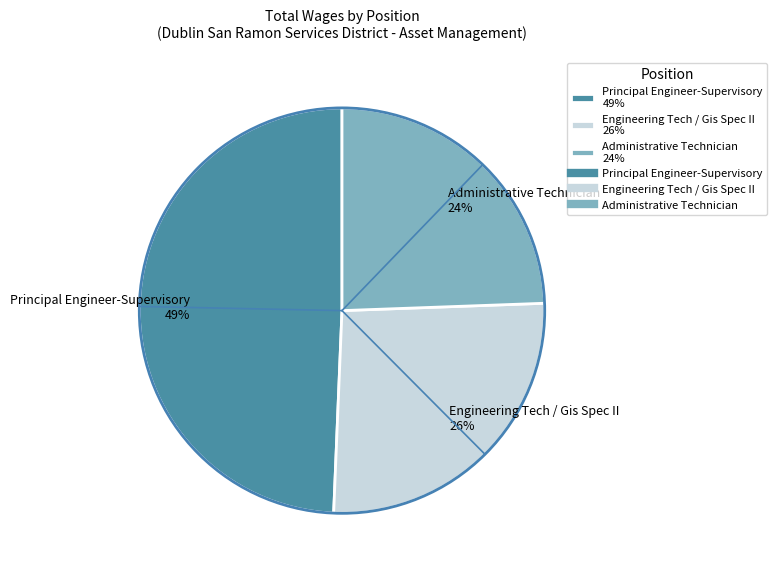

Does any single category account for the majority?

No